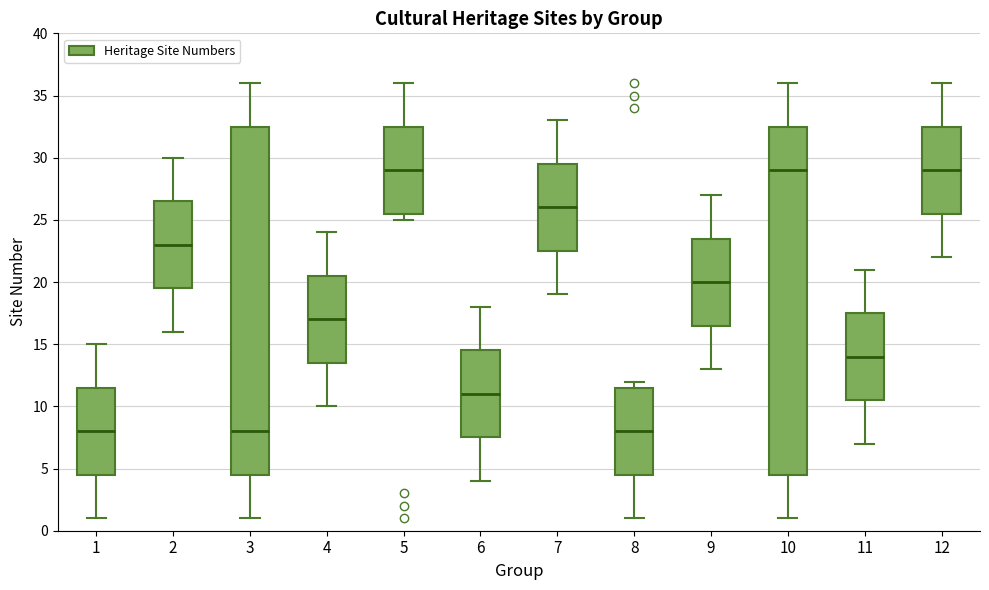

Where does the upper whisker of the box at x = 7 end on the y-axis? The values are not printed on the chart, so give them approximately, as read against the axis.

33.0